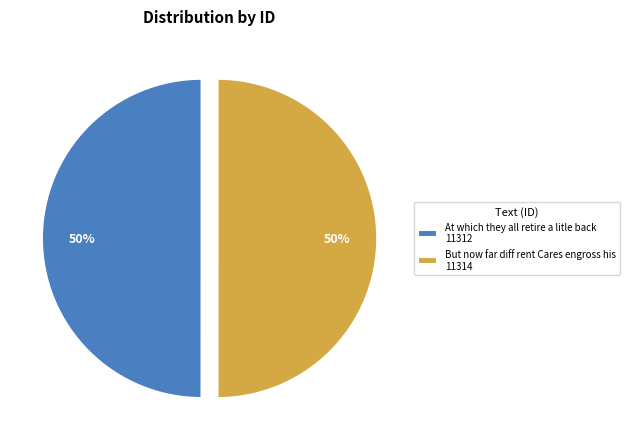

To the nearest percent, what is the combined percentage of At which they all retire a litle back and But now far diff rent Cares engross his?

100%